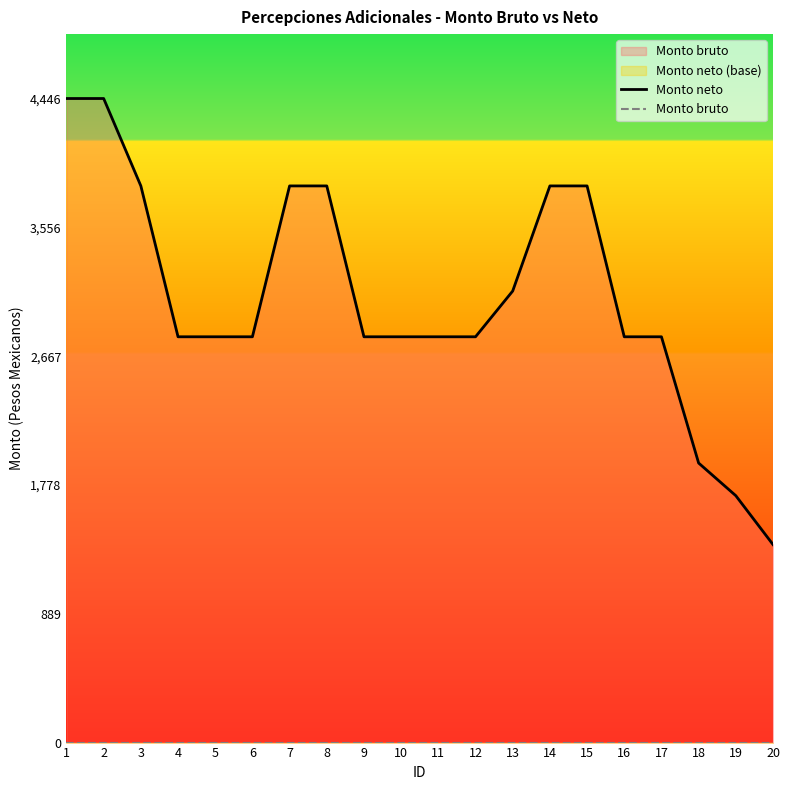

Is it true that Monto bruto equals 0.0 at 13?

True